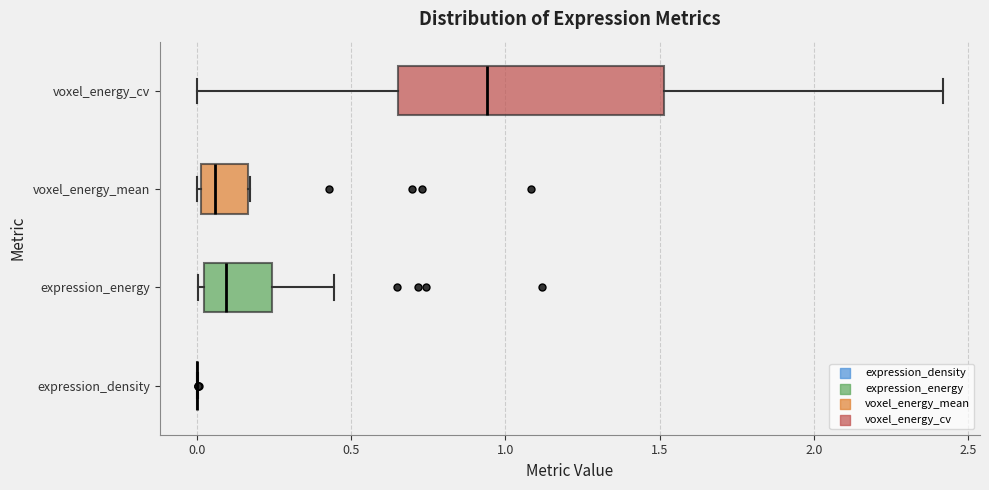

Reading bottom to top, read every box against the x-axis: the position of its median line, the range the box covers, and the ends of its whiskers. The values are not printed on the chart, so give them approximately, as read against the axis.

expression_density: box collapsed to a line at 0.00, whiskers 0.00 to 0.00
expression_energy: median 0.10, box 0.00 to 0.25, whiskers 0.00 (just left of the box's left edge) to 0.45
voxel_energy_mean: median 0.05, box 0.00 to 0.15, whiskers 0.00 to 0.15
voxel_energy_cv: median 0.95, box 0.65 to 1.50, whiskers 0.00 to 2.40